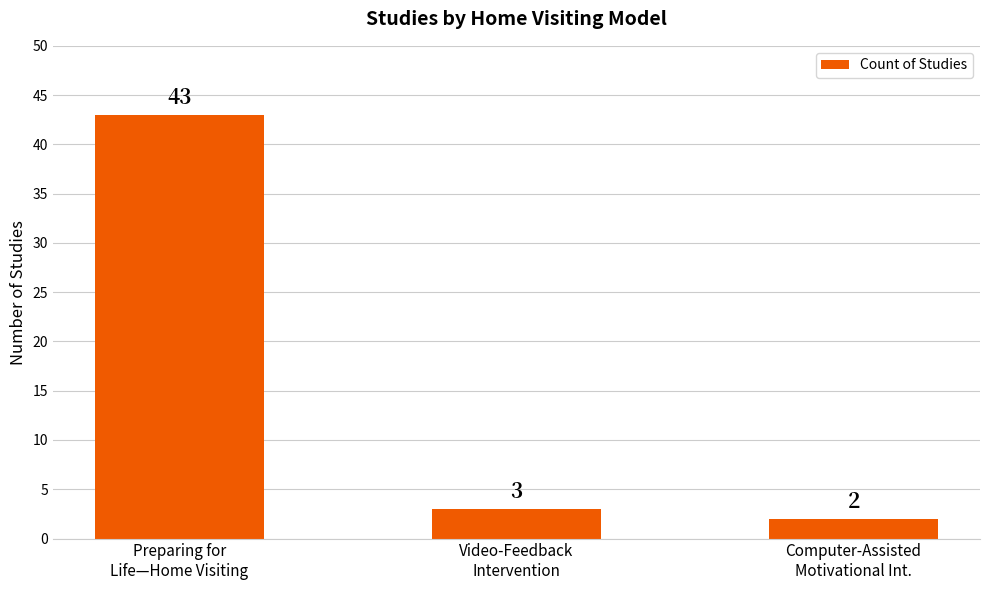

Which label corresponds to the smallest value in the chart?

Computer-Assisted
Motivational Int.